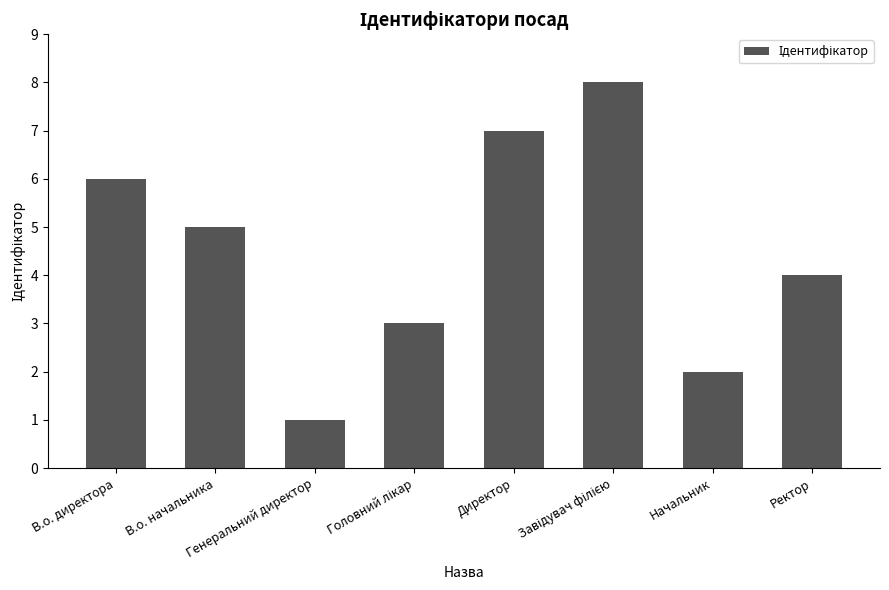

Reading left to right, transcribe all the data shown in this chart.

6	5	1	3	7	8	2	4